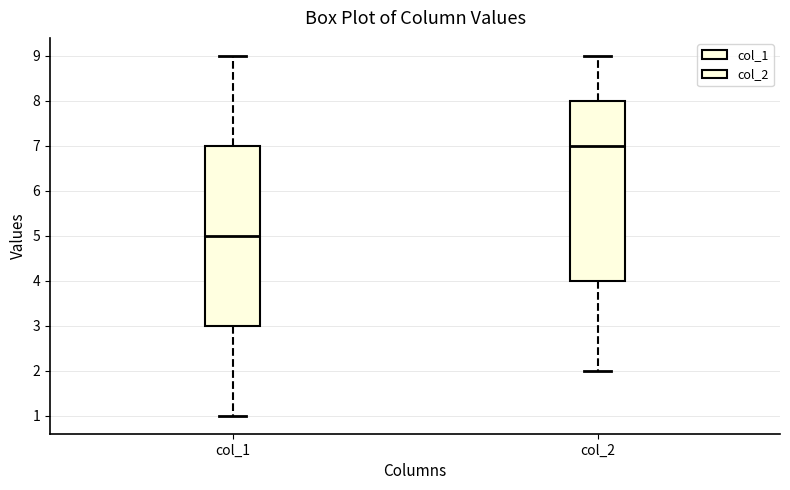

Reading left to right, transcribe this box plot: for each box, give where its median line is, the range the box spans, and where its two whiskers end, as read against the y-axis. The values are not printed on the chart, so give them approximately, as read against the axis.

col_1: median 5, box 3 to 7, whiskers 1 to 9
col_2: median 7, box 4 to 8, whiskers 2 to 9